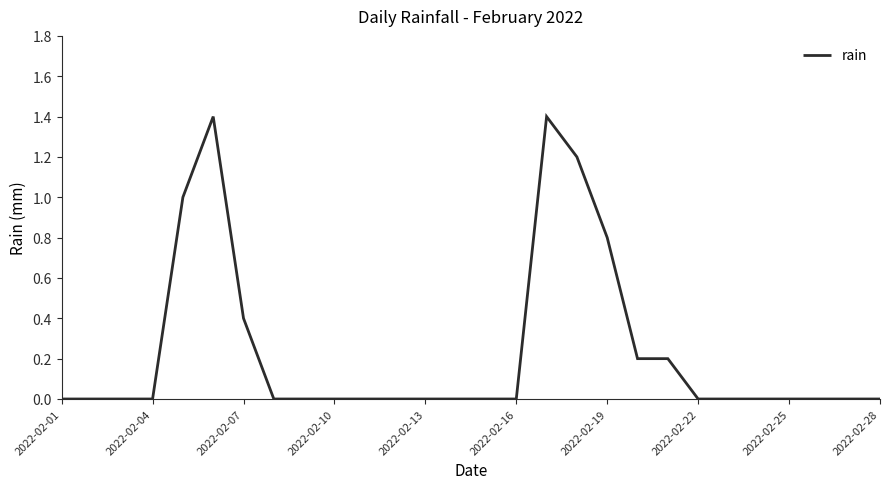

What is the greatest value displayed?

1.4